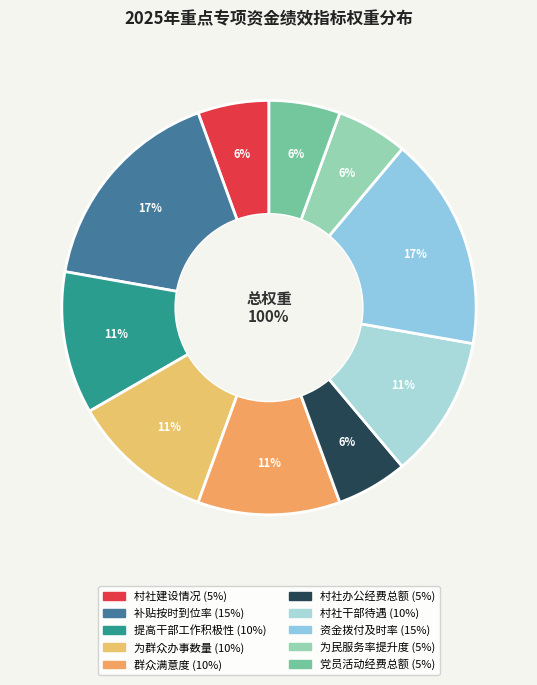

To the nearest percent, what is the average slice percentage?

10%